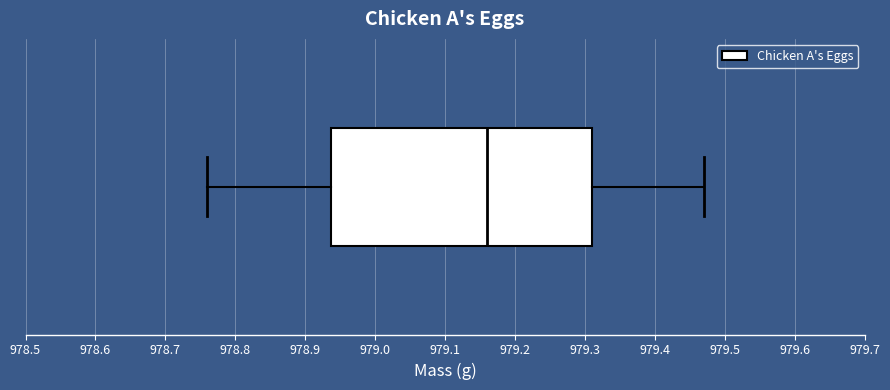

Transcribe this box plot: give where the median line is, the range the box spans, and where the two whiskers end, as read against the x-axis. The values are not printed on the chart, so give them approximately, as read against the axis.

median 979.16, box 978.94 to 979.31, whiskers 978.76 to 979.47